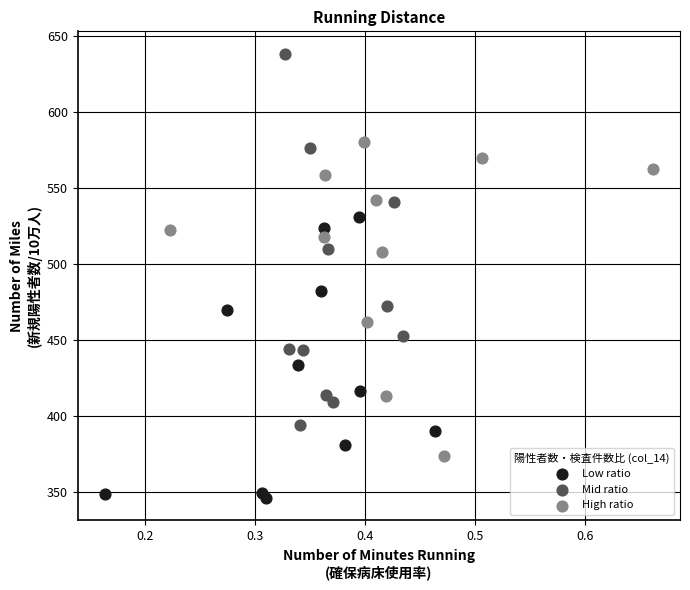

Which series reaches the minimum Y coordinate?

Low ratio